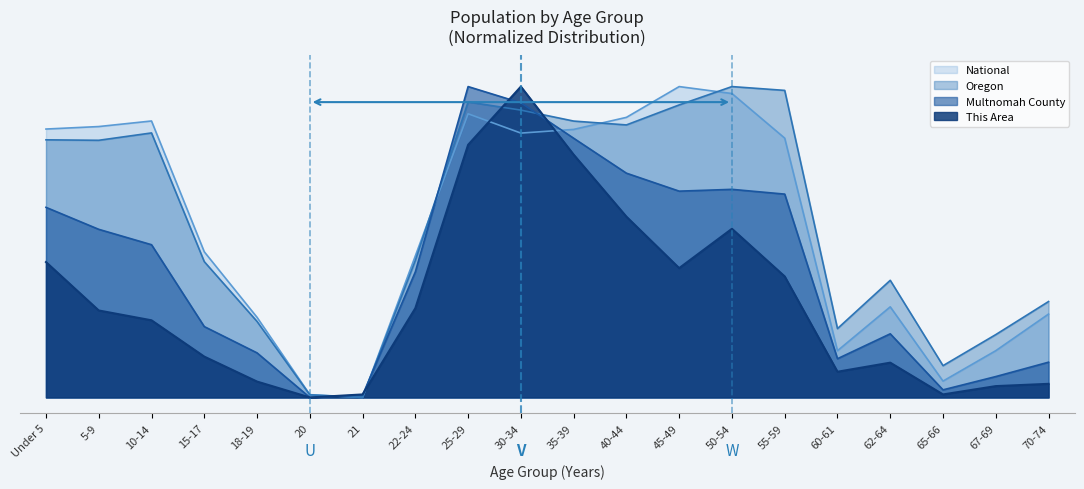

Which category has the lowest value in the This Area series?

20